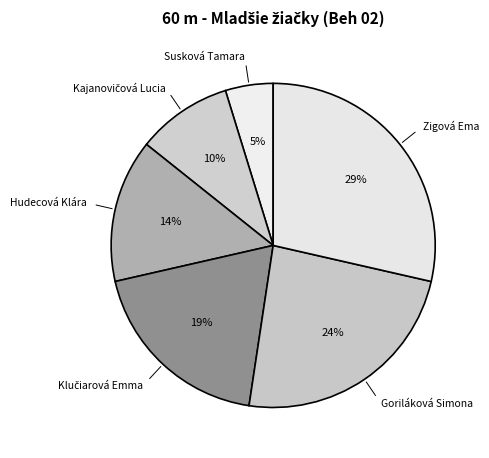

How many slices are in this pie chart?

6